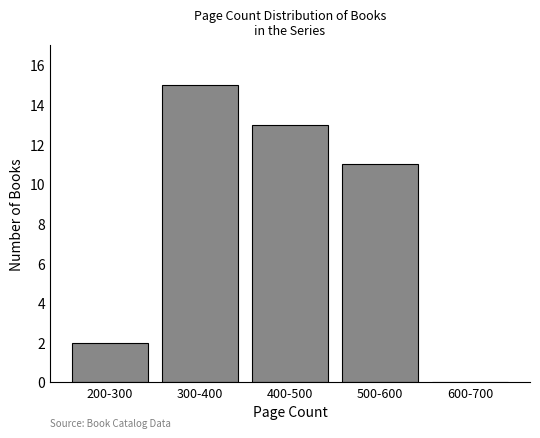

Reading left to right, transcribe all the data shown in this chart.

200-300=2	300-400=15	400-500=13	500-600=11	600-700=0